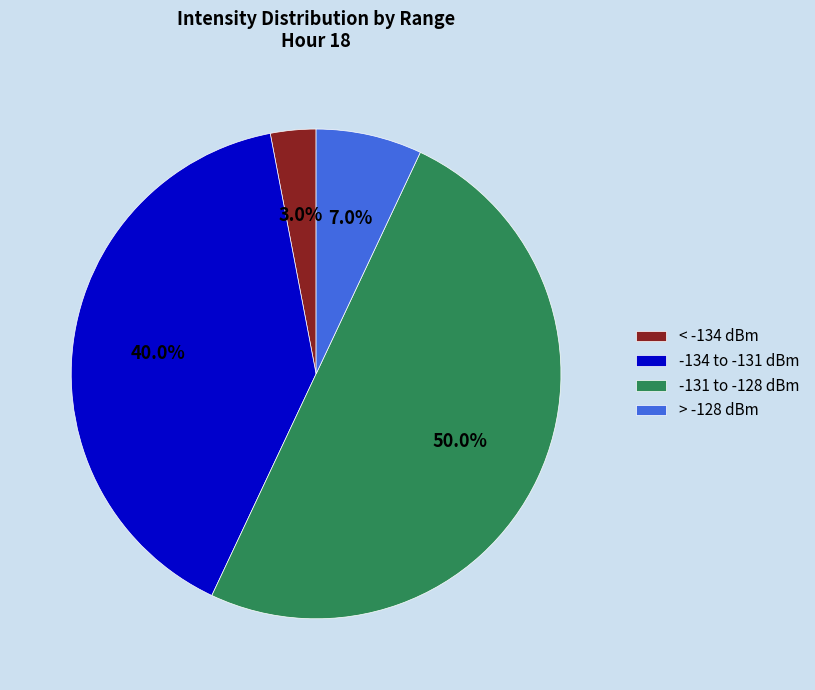

Between < -134 dBm and -134 to -131 dBm, which is larger?

-134 to -131 dBm